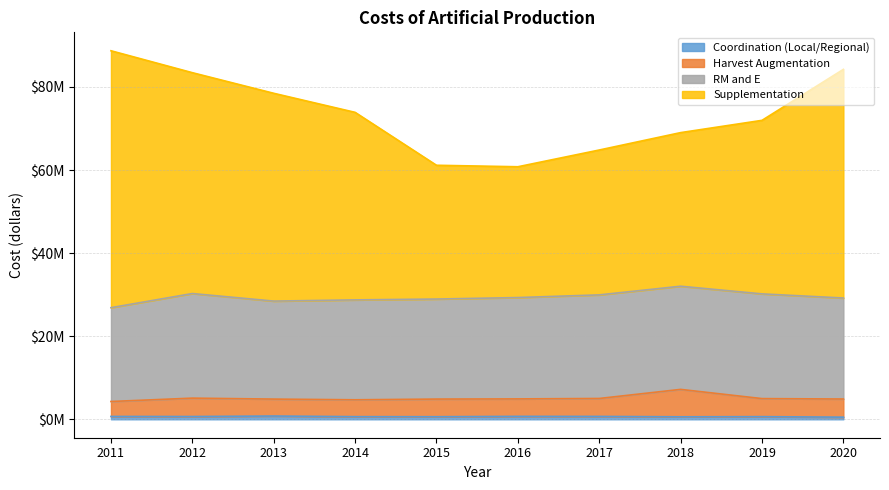

How many interior local valleys does the Harvest Augmentation series have?

1